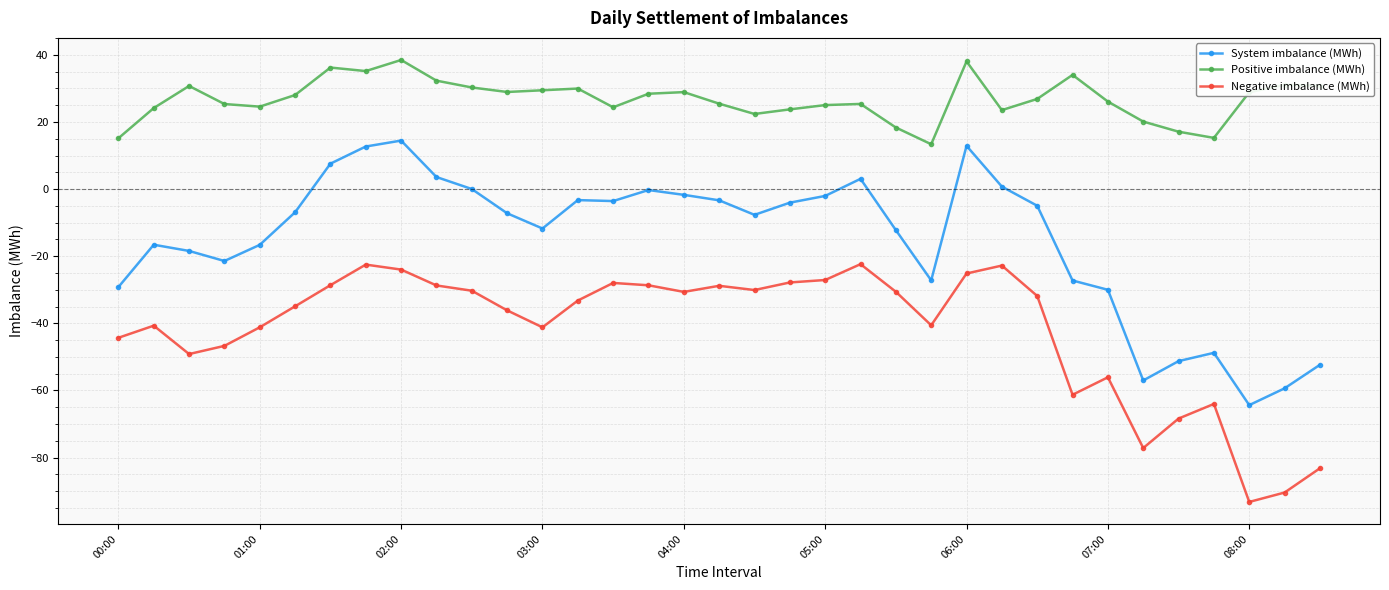

What is the sum of all Positive imbalance (MWh) values?

935.6